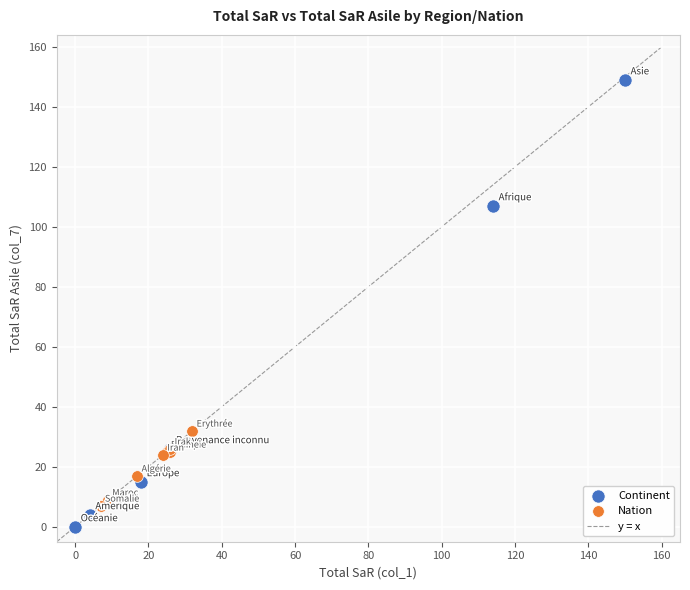

Which series has the widest spread of Y values?

Continent